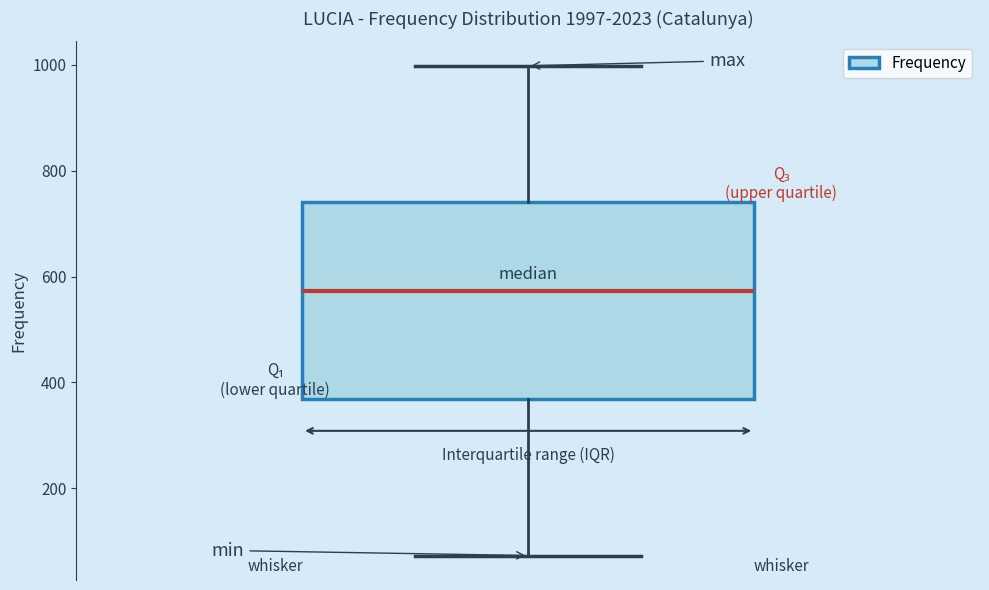

Read this box plot against the y-axis: the position of the median line, the range covered by the box, and the ends of both whiskers. The values are not printed on the chart, so give them approximately, as read against the axis.

median 580, box 360 to 740, whiskers 80 to 1000